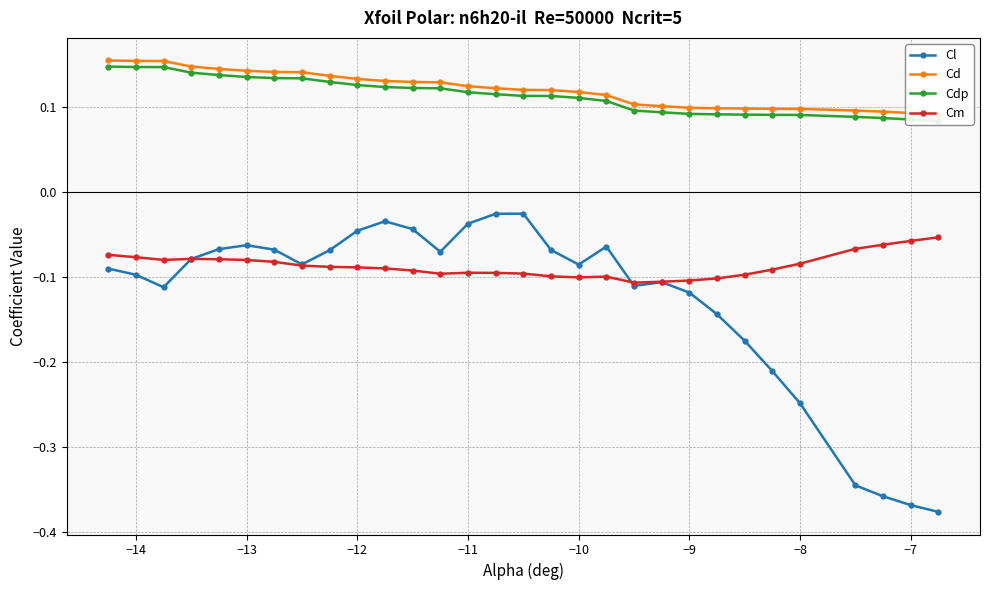

True or false: Cdp has more than 1 points higher than both neighbors.

False